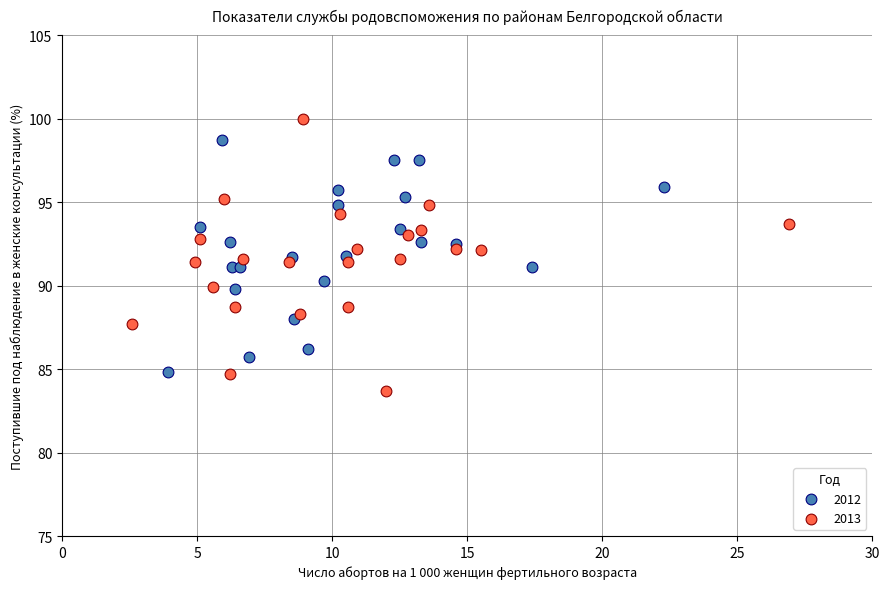

Which series reaches the minimum Y coordinate?

2013